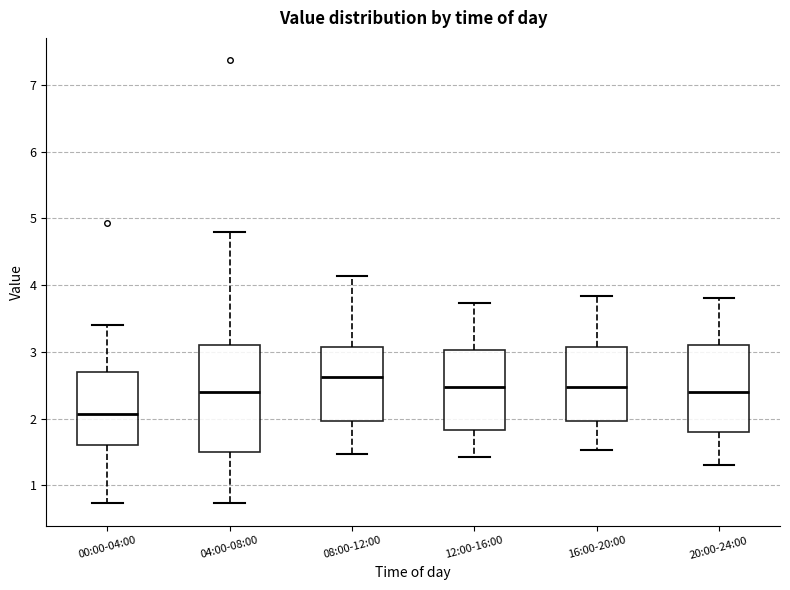

Reading left to right, transcribe this box plot: for each box, give where its median line is, the range the box spans, and where its two whiskers end, as read against the y-axis. The values are not printed on the chart, so give them approximately, as read against the axis.

00:00-04:00: median 2.1, box 1.6 to 2.7, whiskers 0.7 to 3.4
04:00-08:00: median 2.4, box 1.5 to 3.1, whiskers 0.7 to 4.8
08:00-12:00: median 2.6, box 2.0 to 3.1, whiskers 1.5 to 4.1
12:00-16:00: median 2.5, box 1.8 to 3.0, whiskers 1.4 to 3.7
16:00-20:00: median 2.5, box 2.0 to 3.1, whiskers 1.5 to 3.8
20:00-24:00: median 2.4, box 1.8 to 3.1, whiskers 1.3 to 3.8